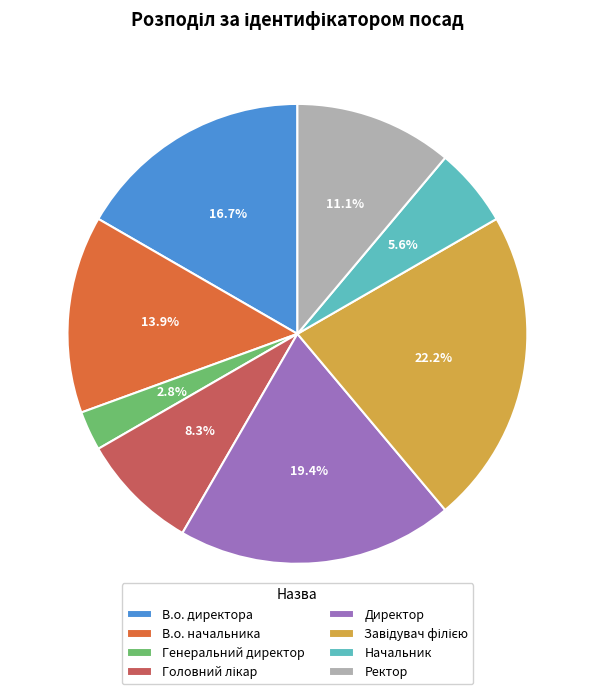

To the nearest percent, what portion does Директор represent?

19%